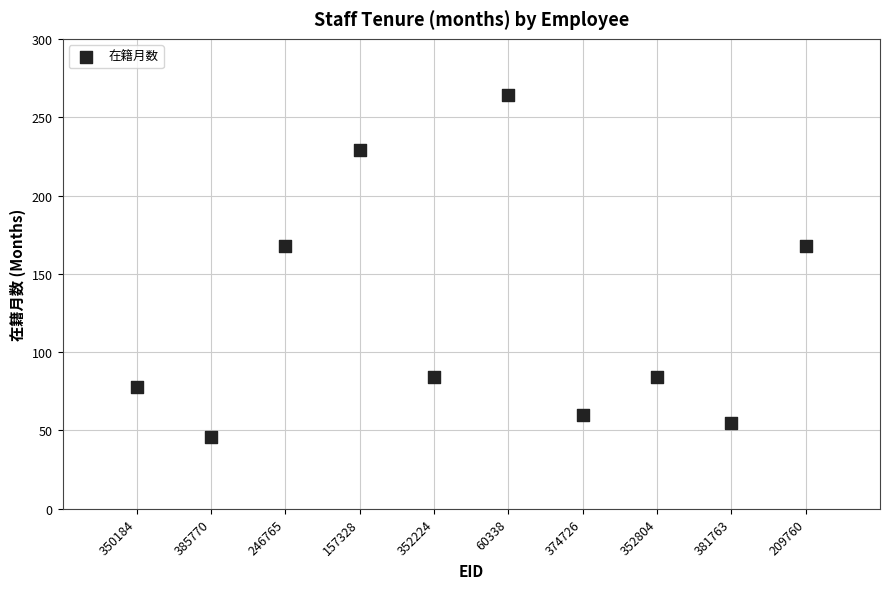

What is the average Y value?

124